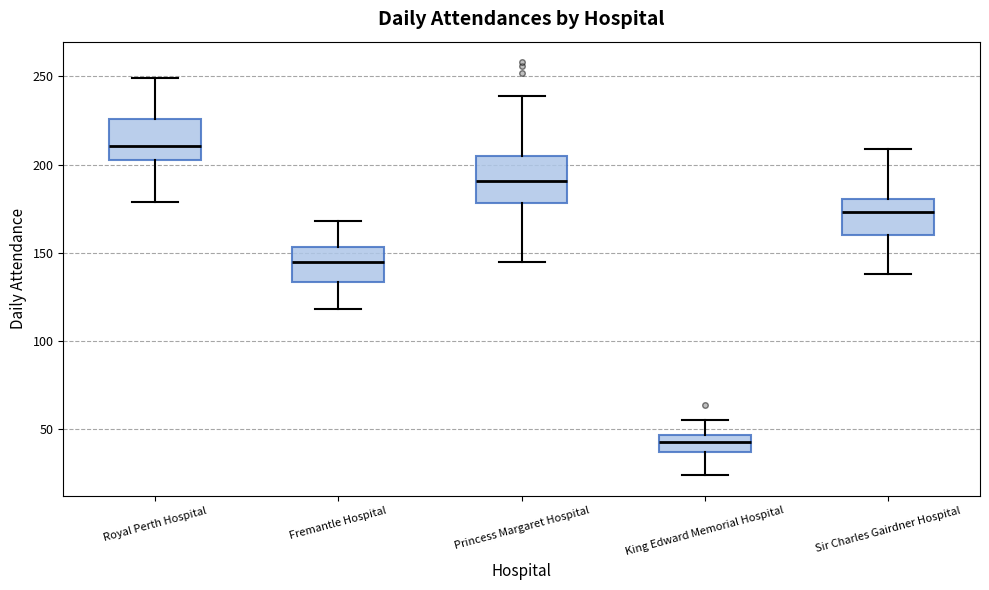

Where does the lower whisker of the box for Fremantle Hospital end on the y-axis? The values are not printed on the chart, so give them approximately, as read against the axis.

120